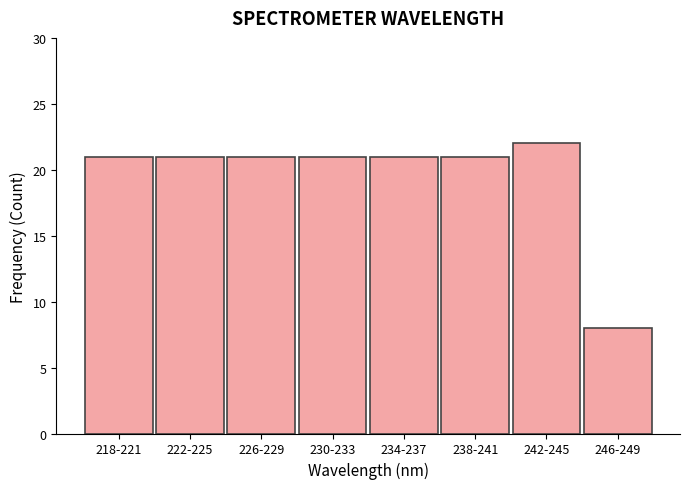

Reading left to right, transcribe all the data shown in this chart.

21	21	21	21	21	21	22	8